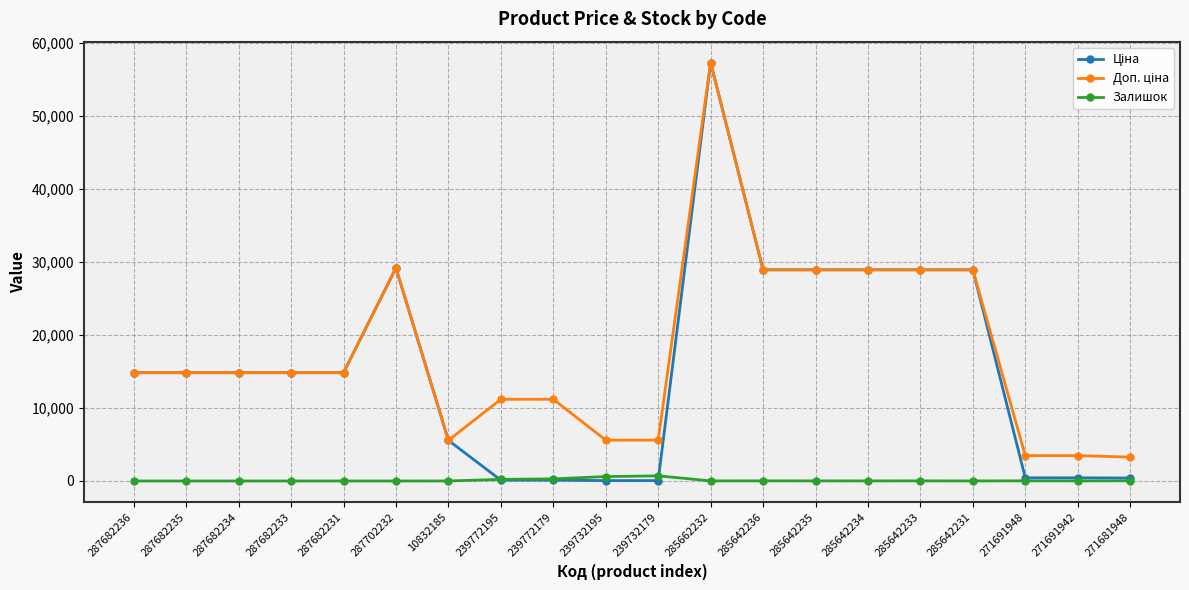

True or false: Залишок has more than 1 interior local peaks.

True